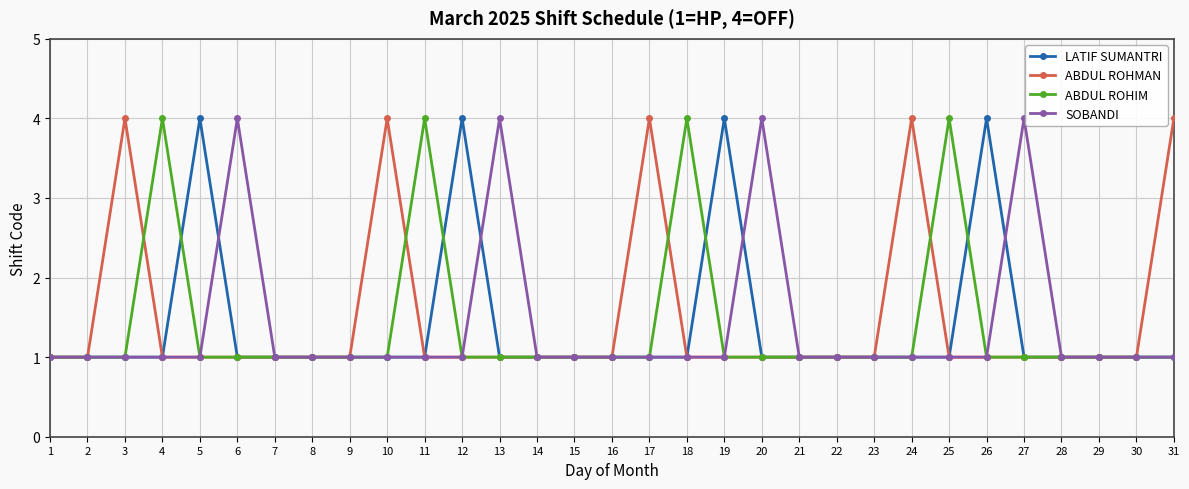

Which series has the largest total across all categories?

ABDUL ROHMAN